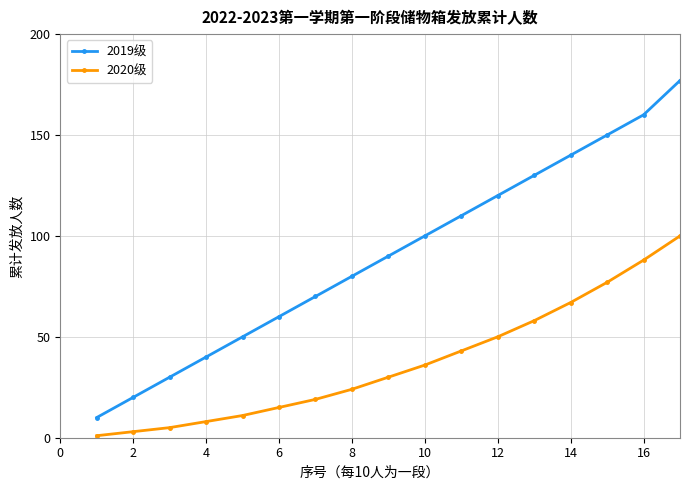

Does the chart have visible grid lines?

Yes